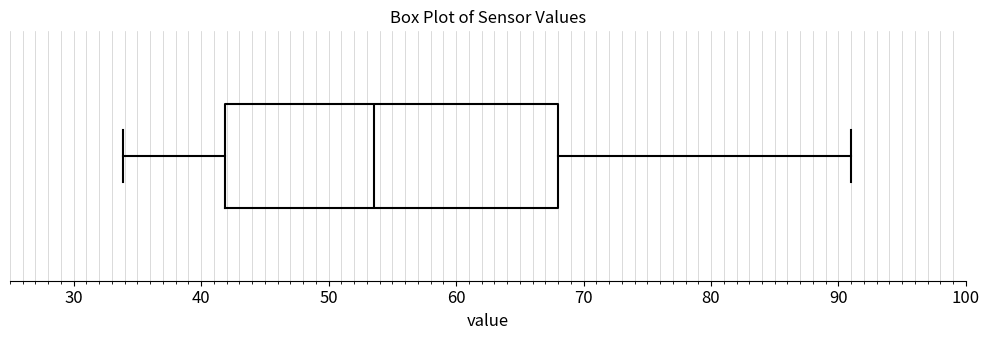

Where is the right edge of the box on the x-axis? The values are not printed on the chart, so give them approximately, as read against the axis.

68